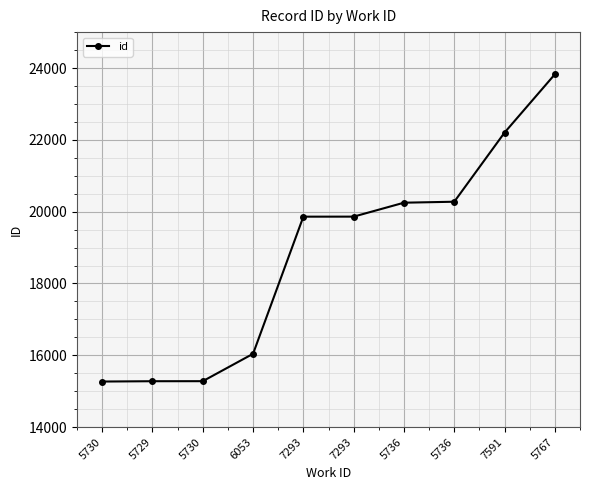

What is the approximate value at 5730, to the nearest 10?

15270